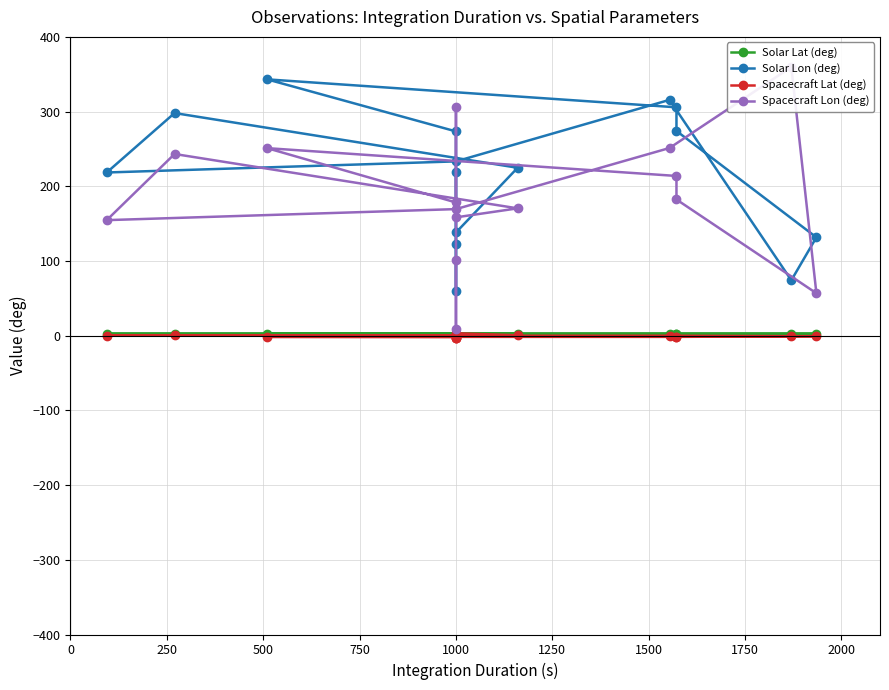

At how many categories does at least one series exceed 216?

12